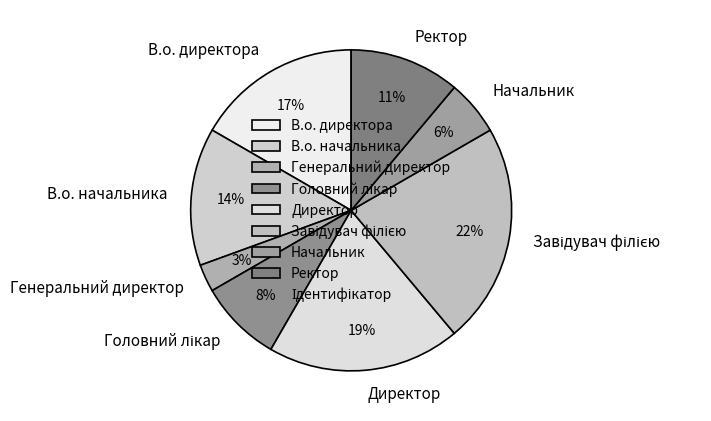

Count the number of slices in the pie.

8